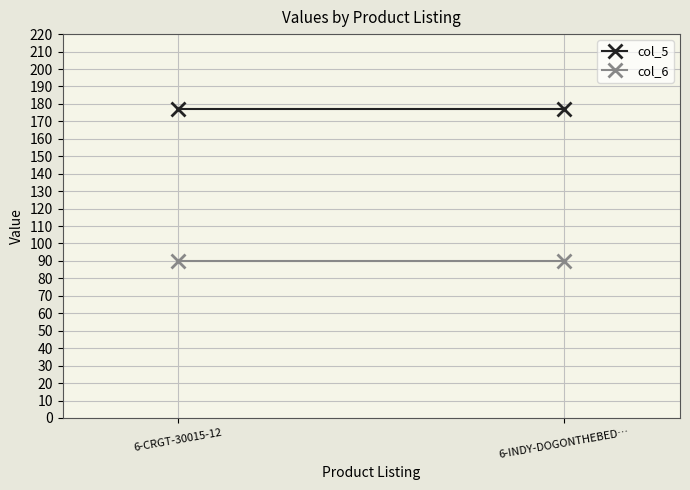

True or false: col_5 has a value of 177 at 6-CRGT-30015-12.

True